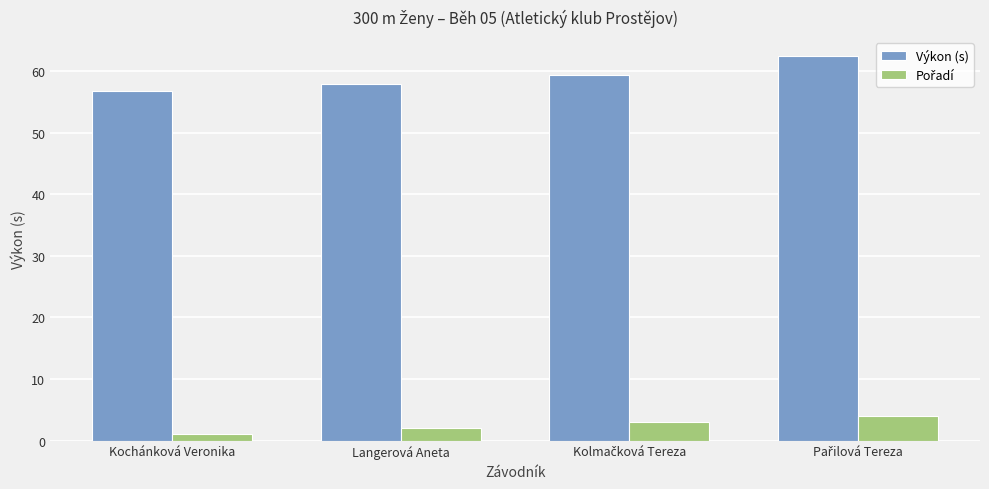

Which label corresponds to the smallest value in the chart?

Kochánková Veronika